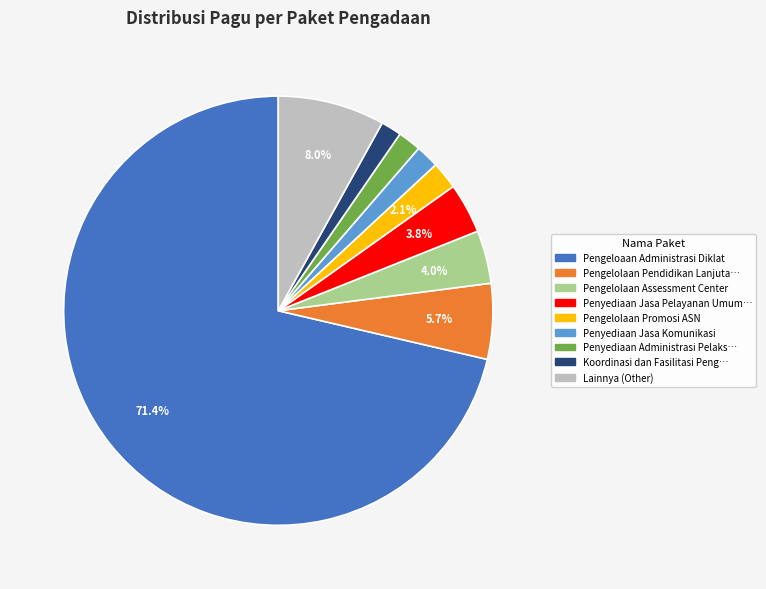

Does any single category account for the majority?

Yes